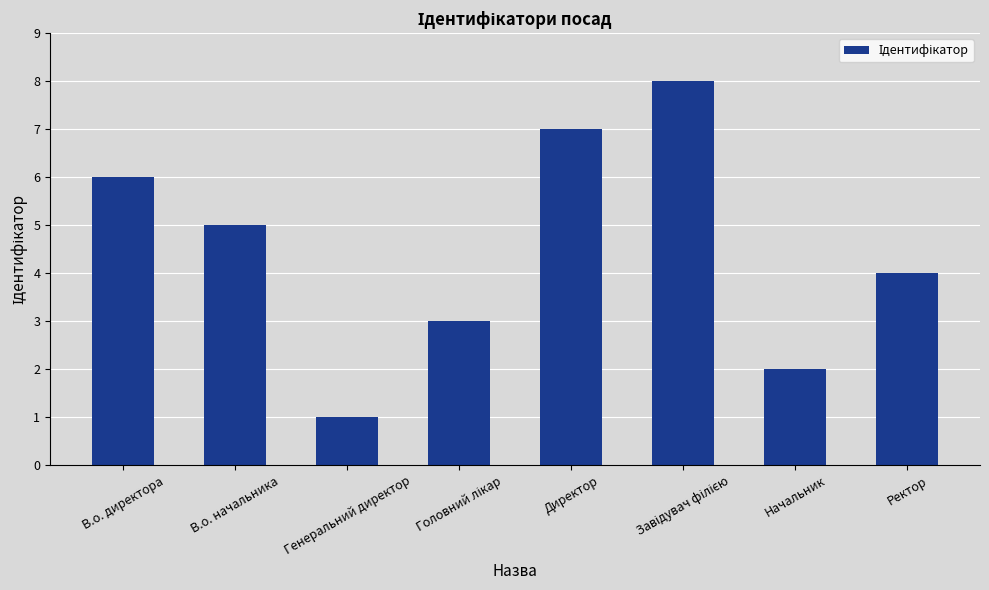

What is the value of the 8th bar from the left?

4